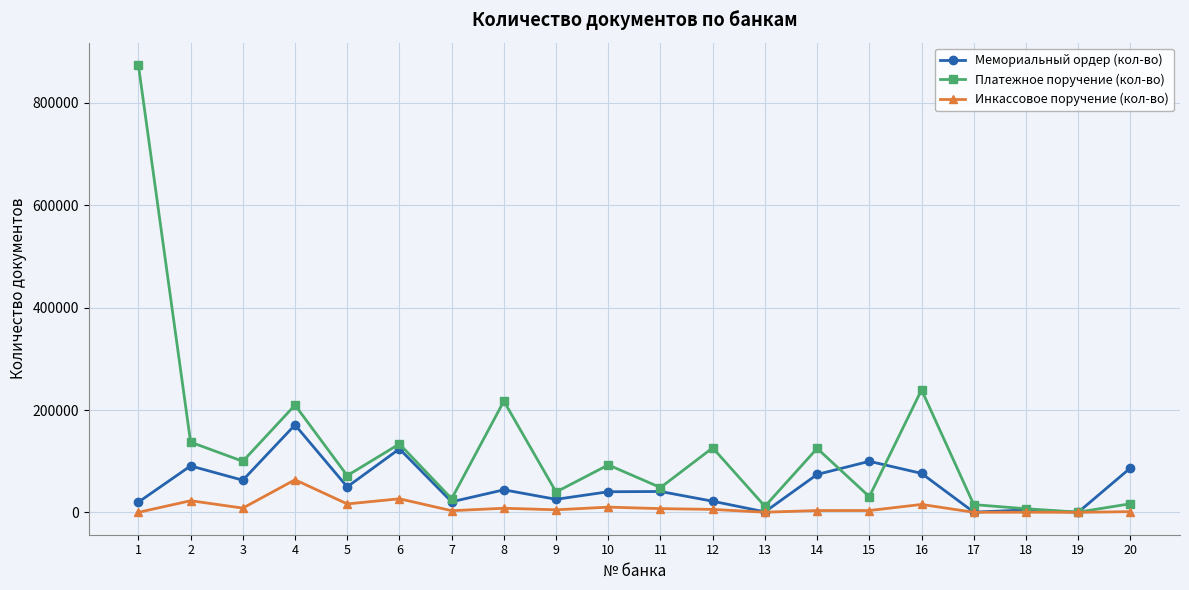

Which series has the largest range (max minus min)?

Платежное поручение (кол-во)